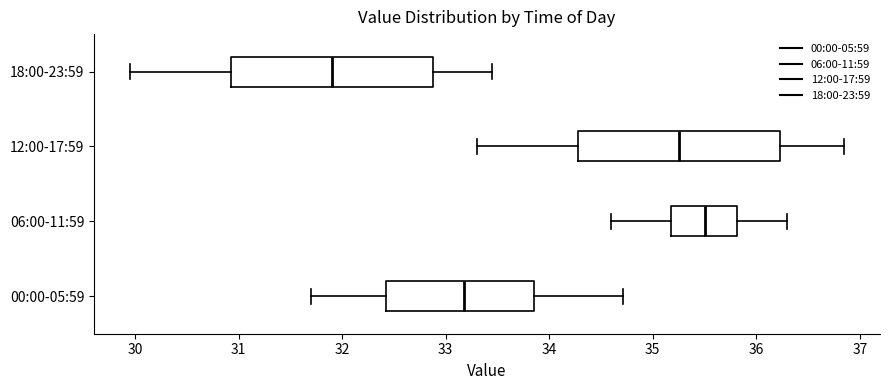

Which box's median line is the furthest to the right?

06:00-11:59